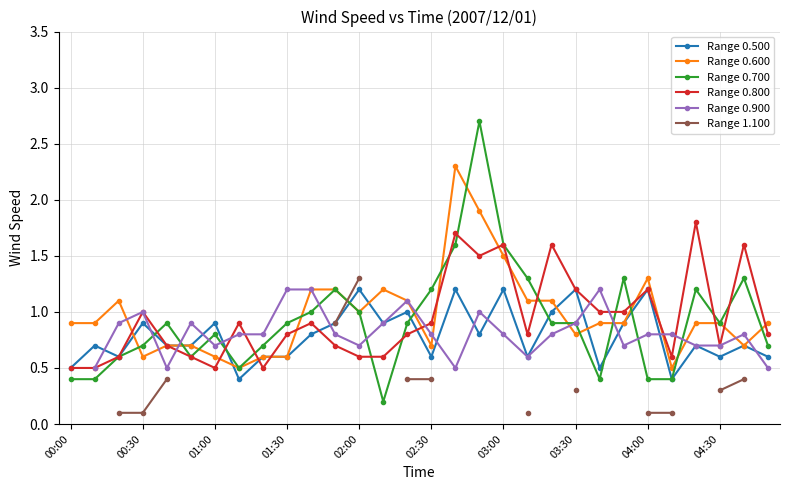

Between 00:00 and 13, which series saw the biggest shift?

Range 0.500